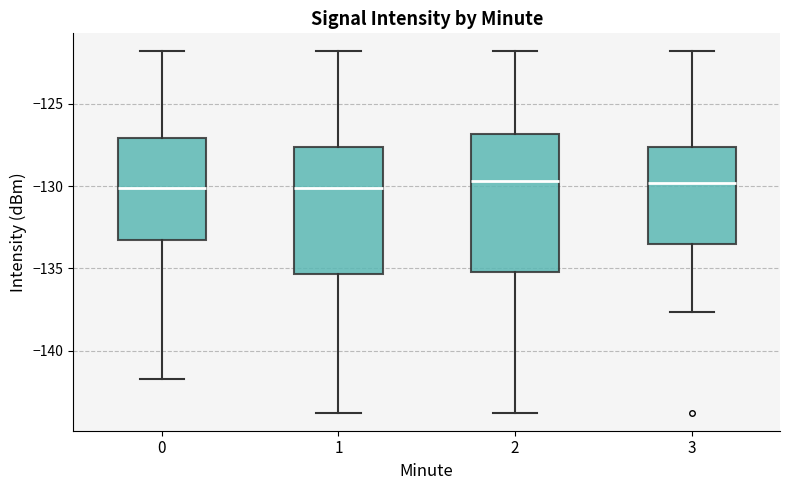

Reading left to right, read every box against the y-axis: the position of its median line, the range the box covers, and the ends of its whiskers. The values are not printed on the chart, so give them approximately, as read against the axis.

0: median -130.0, box -133.5 to -127.0, whiskers -141.5 to -122.0
1: median -130.0, box -135.5 to -127.5, whiskers -144.0 to -122.0
2: median -129.5, box -135.0 to -127.0, whiskers -144.0 to -122.0
3: median -130.0, box -133.5 to -127.5, whiskers -137.5 to -122.0